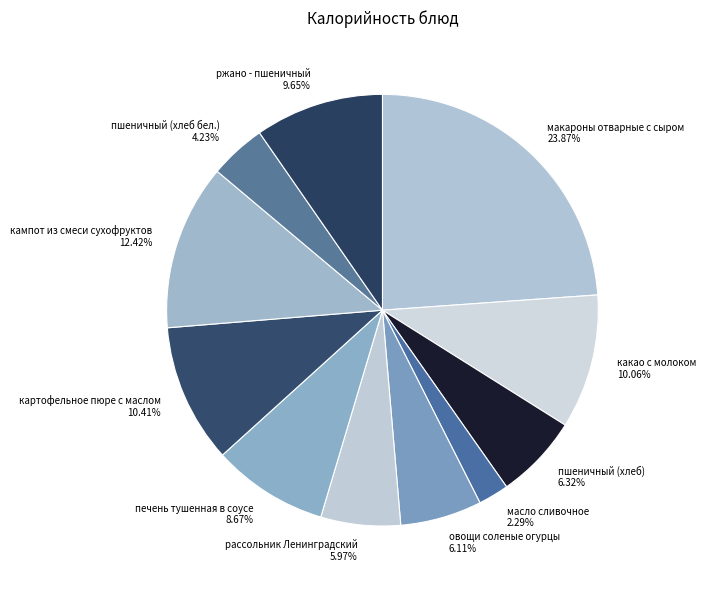

To the nearest percent, what percentage of the pie is картофельное пюре с маслом?

10%